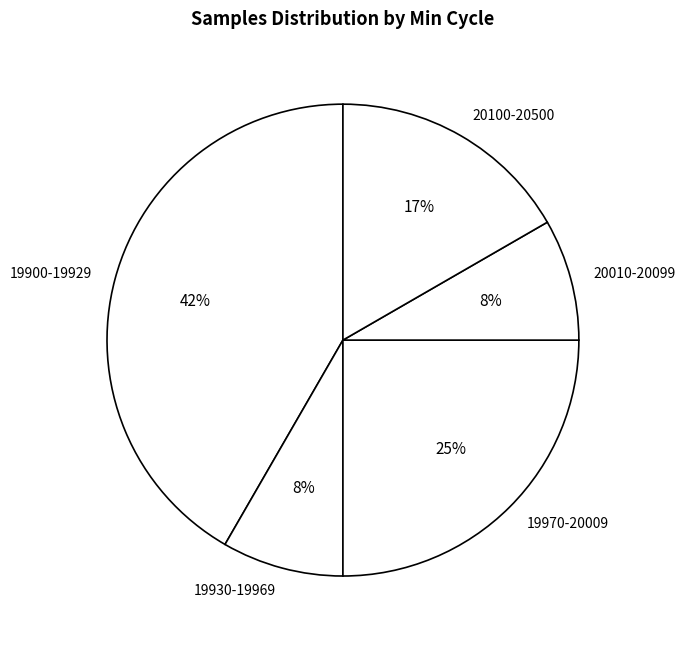

Which has a higher value, 20100-20500 or 19930-19969?

20100-20500